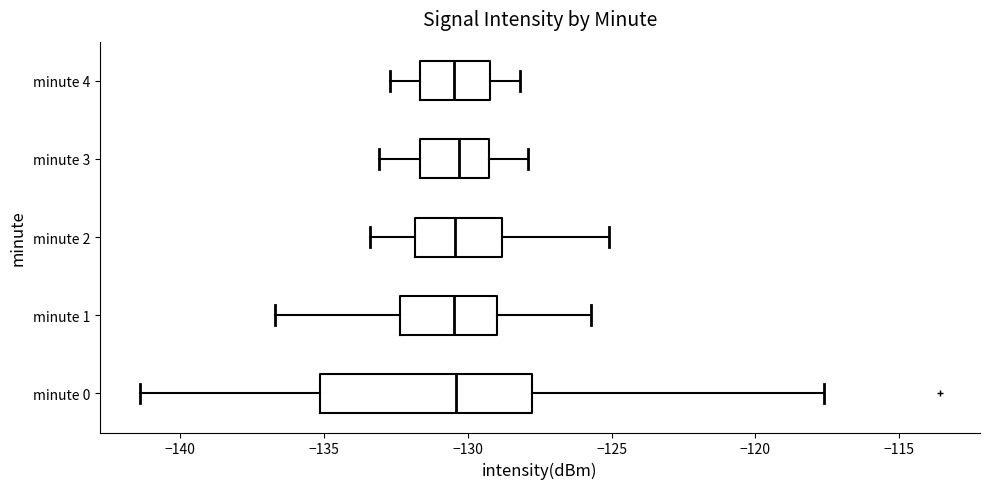

Reading bottom to top, read every box against the x-axis: the position of its median line, the range the box covers, and the ends of its whiskers. The values are not printed on the chart, so give them approximately, as read against the axis.

minute 0: median -130.5, box -135.0 to -128.0, whiskers -141.5 to -117.5
minute 1: median -130.5, box -132.5 to -129.0, whiskers -136.5 to -125.5
minute 2: median -130.5, box -132.0 to -129.0, whiskers -133.5 to -125.0
minute 3: median -130.5, box -131.5 to -129.0, whiskers -133.0 to -128.0
minute 4: median -130.5, box -131.5 to -129.0, whiskers -132.5 to -128.0